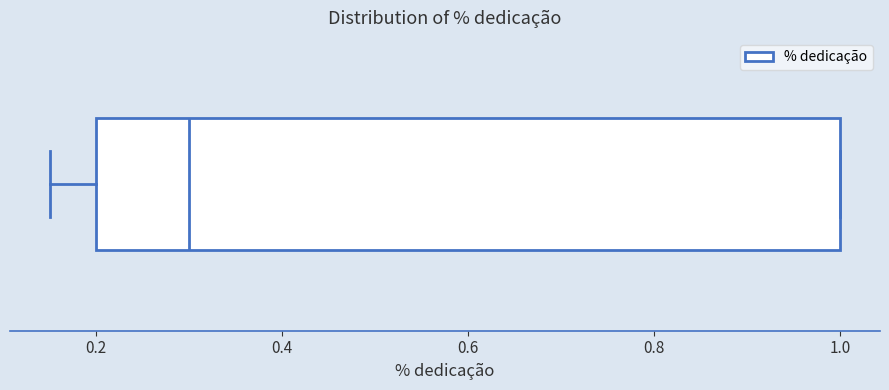

Transcribe this box plot: give where the median line is, the range the box spans, and where the two whiskers end, as read against the x-axis. The values are not printed on the chart, so give them approximately, as read against the axis.

median 0.30, box 0.20 to 1.00, whiskers 0.16 to 1.00